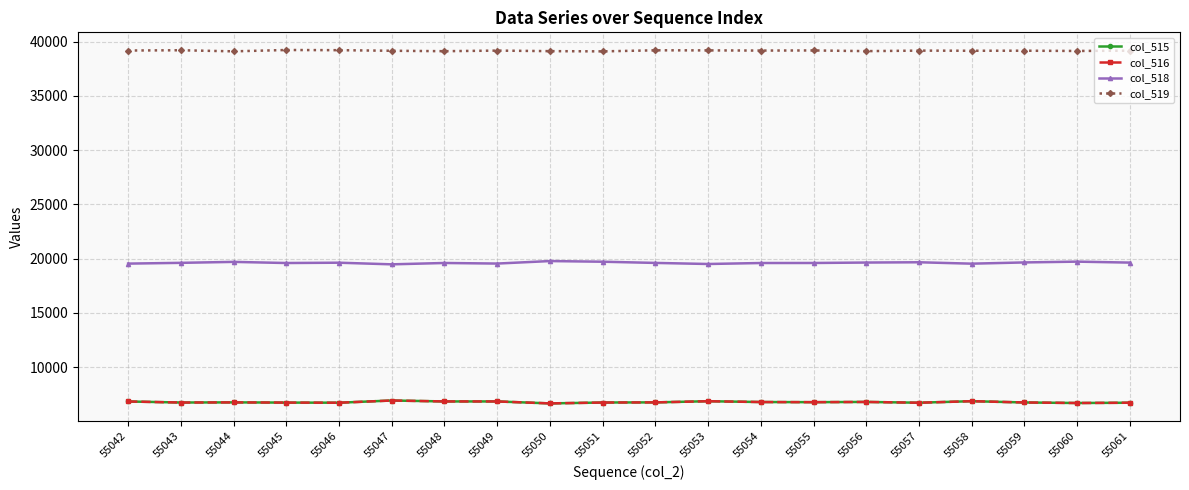

True or false: col_518 and col_516 intersect in this chart.

False